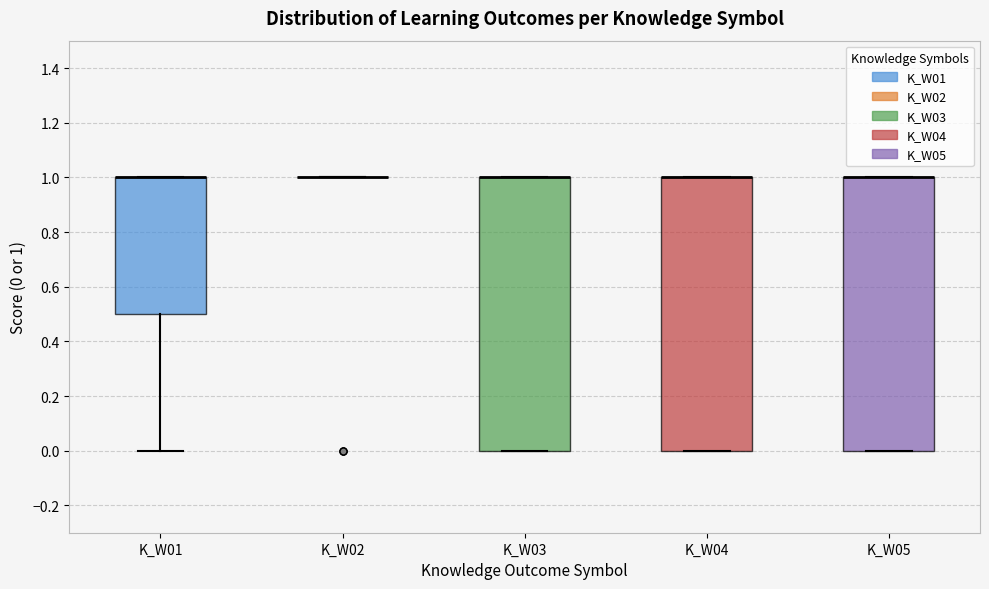

Reading left to right, transcribe this box plot: for each box, give where its median line is, the range the box spans, and where its two whiskers end, as read against the y-axis. The values are not printed on the chart, so give them approximately, as read against the axis.

K_W01: median 1.0 (drawn on the box's upper edge), box 0.5 to 1.0, whiskers 0.0 to 1.0
K_W02: box collapsed to a line at 1.0, whiskers 1.0 to 1.0
K_W03: median 1.0 (drawn on the box's upper edge), box 0.0 to 1.0, whiskers 0.0 to 1.0
K_W04: median 1.0 (drawn on the box's upper edge), box 0.0 to 1.0, whiskers 0.0 to 1.0
K_W05: median 1.0 (drawn on the box's upper edge), box 0.0 to 1.0, whiskers 0.0 to 1.0